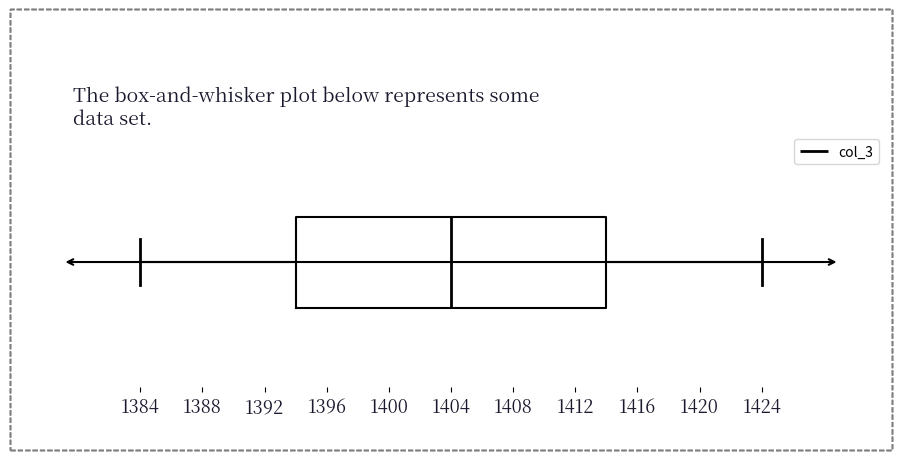

Read this box plot against the x-axis: the position of the median line, the range covered by the box, and the ends of both whiskers. The values are not printed on the chart, so give them approximately, as read against the axis.

median 1404, box 1394 to 1414, whiskers 1384 to 1424